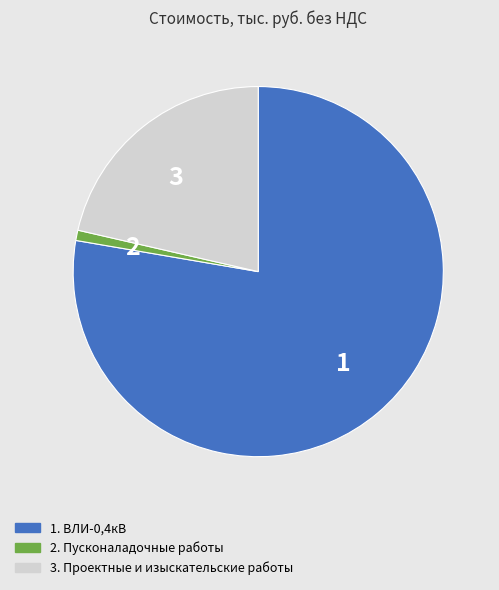

How many slices are in this pie chart?

3